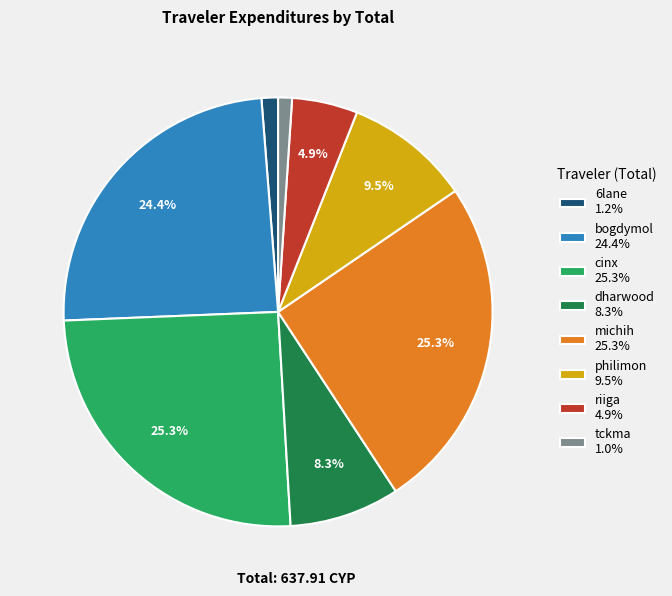

Approximately how many times larger is the value at riiga 4.9% compared to philimon 9.5%?

0.5